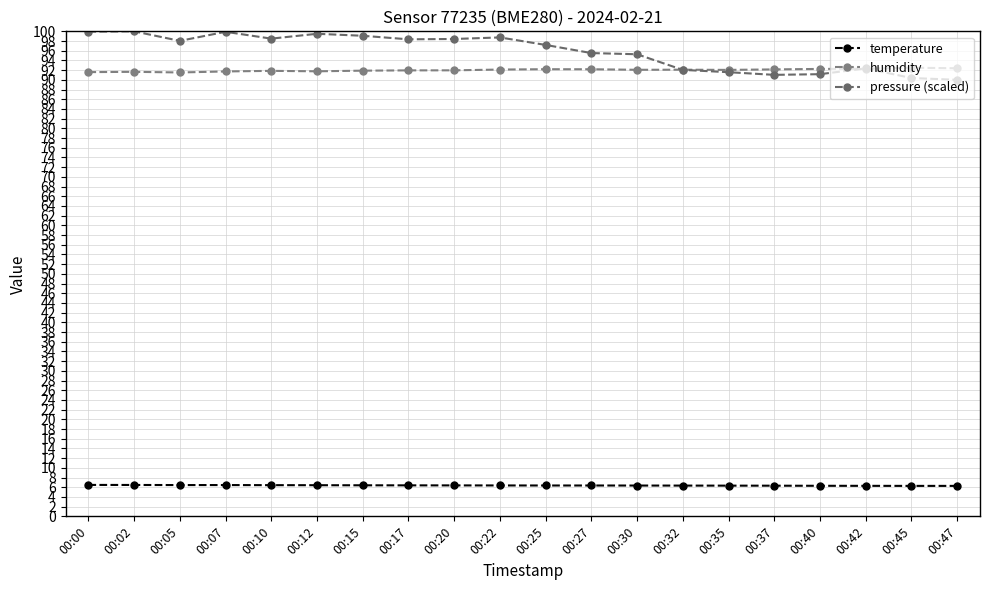

Reading left to right, list all the values displayed in this chart.

temperature: 6.5	6.5	6.5	6.5	6.4	6.4	6.4	6.4	6.4	6.4	6.4	6.4	6.3	6.3	6.3	6.3	6.3	6.3	6.3	6.3
humidity: 91.6	91.7	91.5	91.7	91.8	91.8	91.9	92.0	92.0	92.1	92.2	92.2	92.1	92.1	92.0	92.2	92.2	92.3	92.5	92.4
pressure (scaled): 99.9	100.0	98.0	99.9	98.5	99.5	99.1	98.4	98.4	98.7	97.2	95.5	95.3	92.1	91.6	91.0	91.2	92.4	90.4	90.0